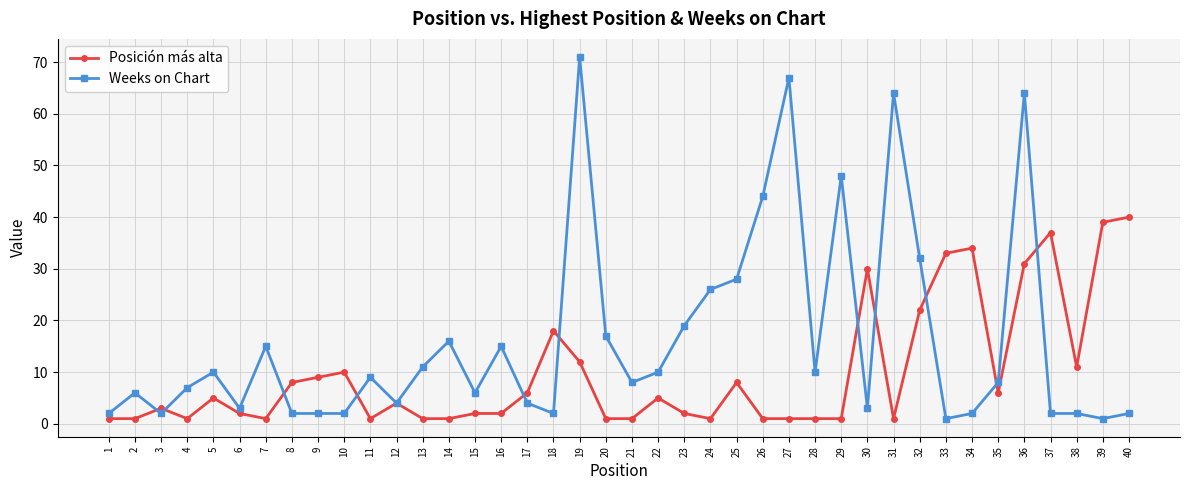

How many data points does each series have?

40